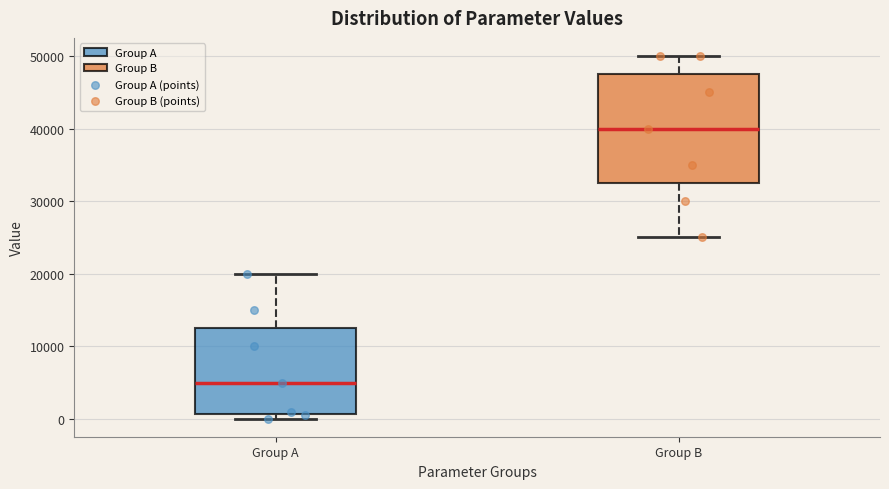

Reading left to right, transcribe this box plot: for each box, give where its median line is, the range the box spans, and where its two whiskers end, as read against the y-axis. The values are not printed on the chart, so give them approximately, as read against the axis.

Group A: median 5000, box 1000 to 13000, whiskers 0 to 20000
Group B: median 40000, box 33000 to 48000, whiskers 25000 to 50000